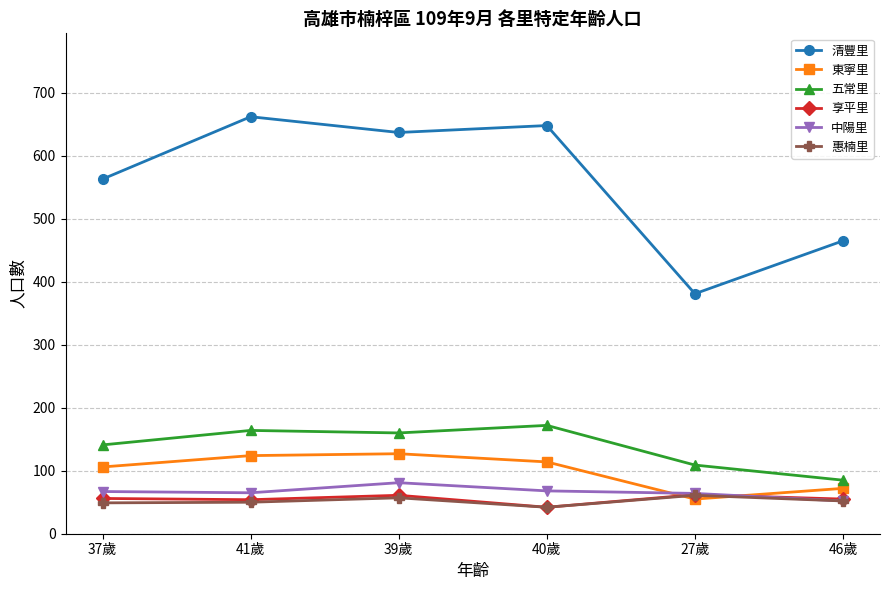

At which category does the chart reach its minimum across all series?

40歲